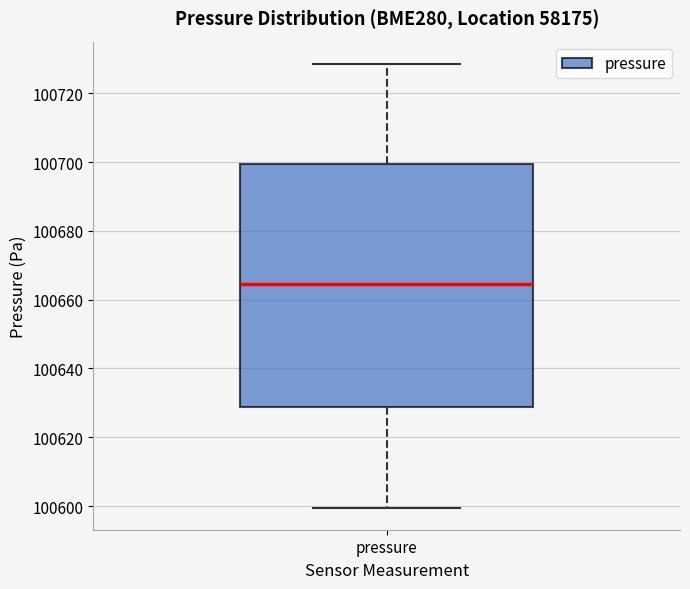

Where does the upper whisker of the box for pressure end on the y-axis? The values are not printed on the chart, so give them approximately, as read against the axis.

100728